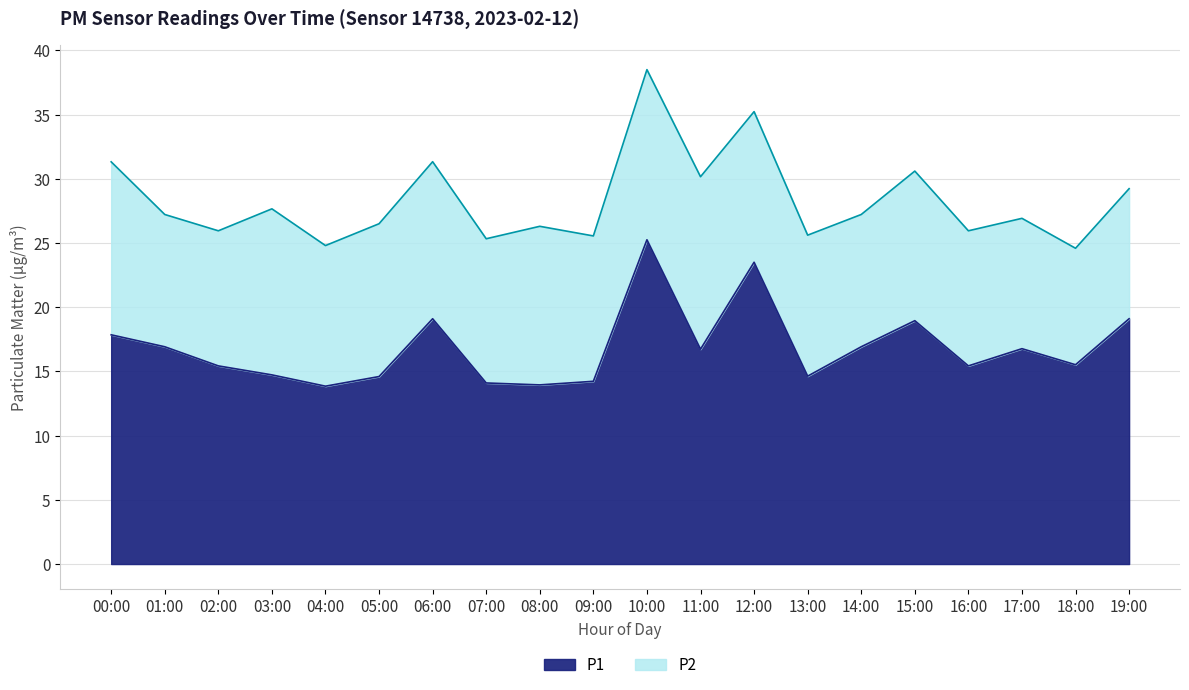

Which label corresponds to the largest value in the chart?

10:00